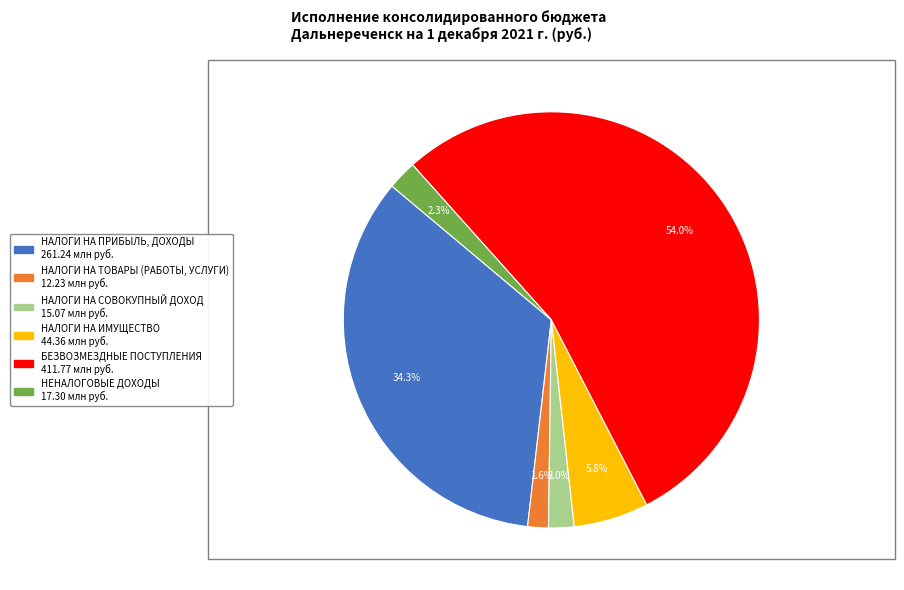

Is НАЛОГИ НА ТОВАРЫ (РАБОТЫ, УСЛУГИ) the majority of the pie?

No